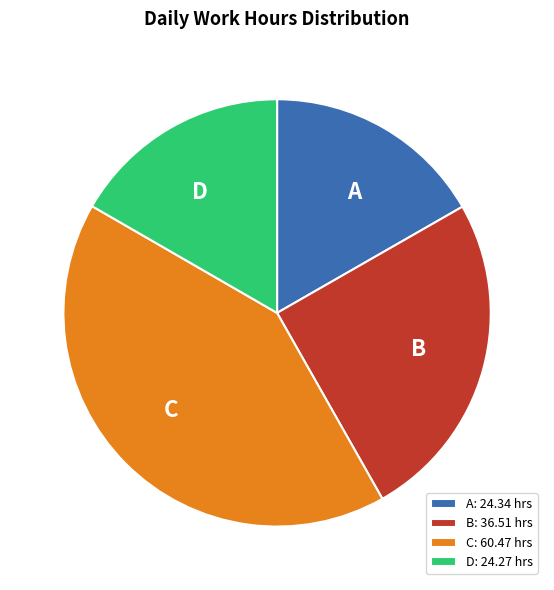

Does A account for over 50% of the chart?

No